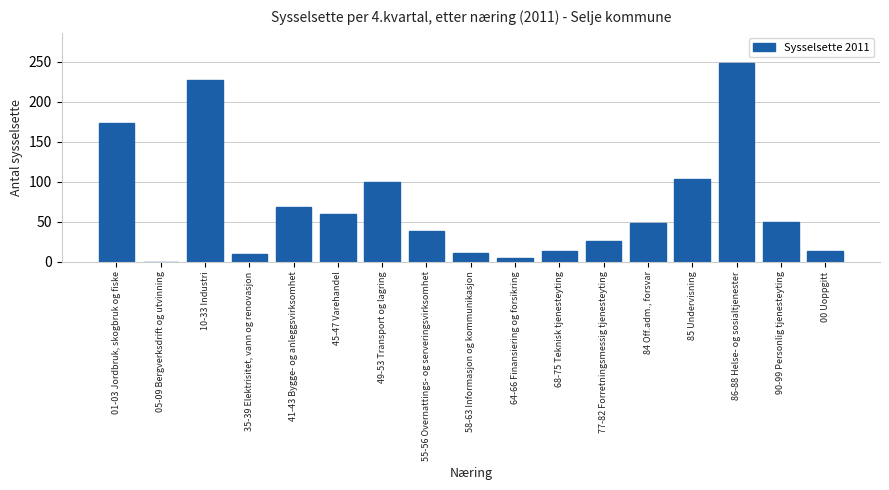

Which has a higher value, 90-99 Personlig tjenesteyting or 58-63 Informasjon og kommunikasjon?

90-99 Personlig tjenesteyting